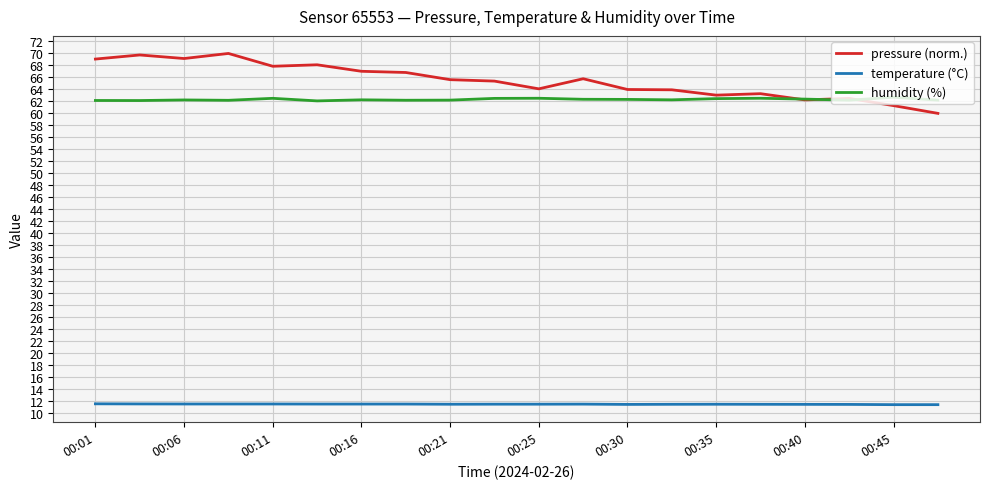

Which series has the largest total across all categories?

pressure (norm.)